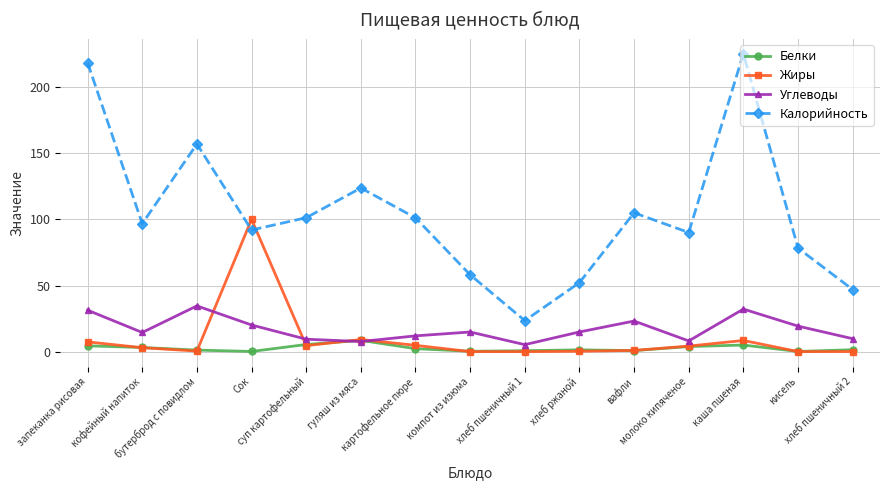

What is the total value across all series at Сок?

212.4